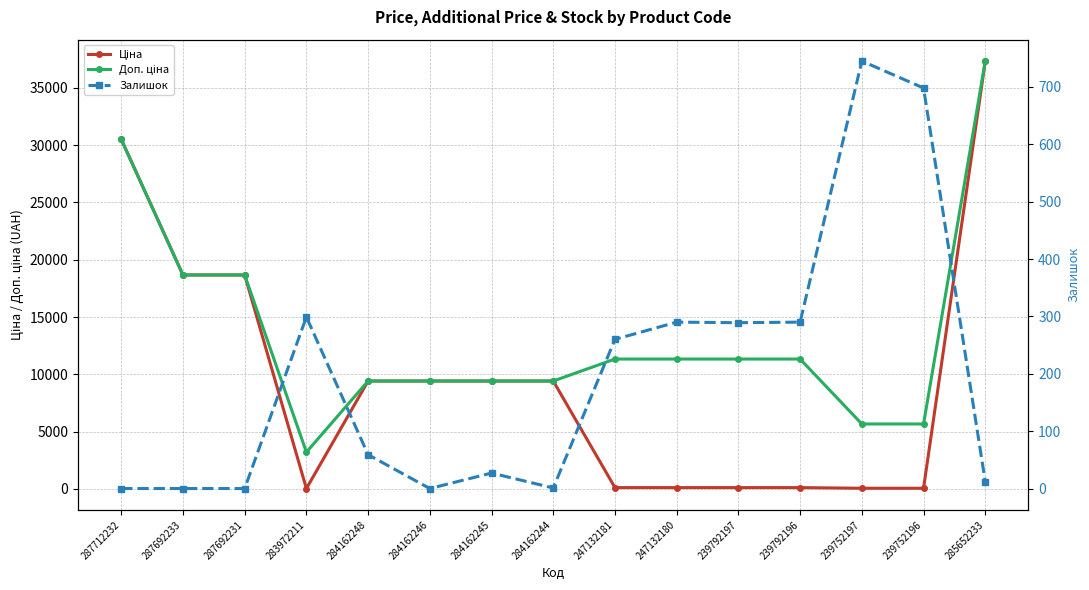

Count the number of data series in this chart.

3